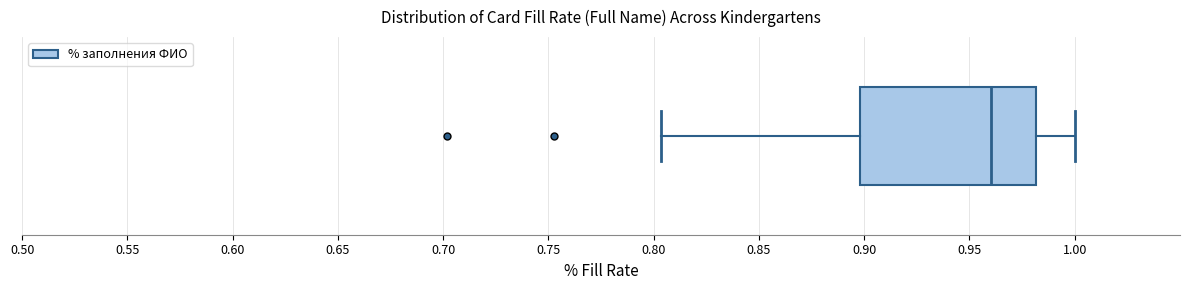

Read this box plot against the x-axis: the position of the median line, the range covered by the box, and the ends of both whiskers. The values are not printed on the chart, so give them approximately, as read against the axis.

median 0.960, box 0.900 to 0.980, whiskers 0.805 to 1.000